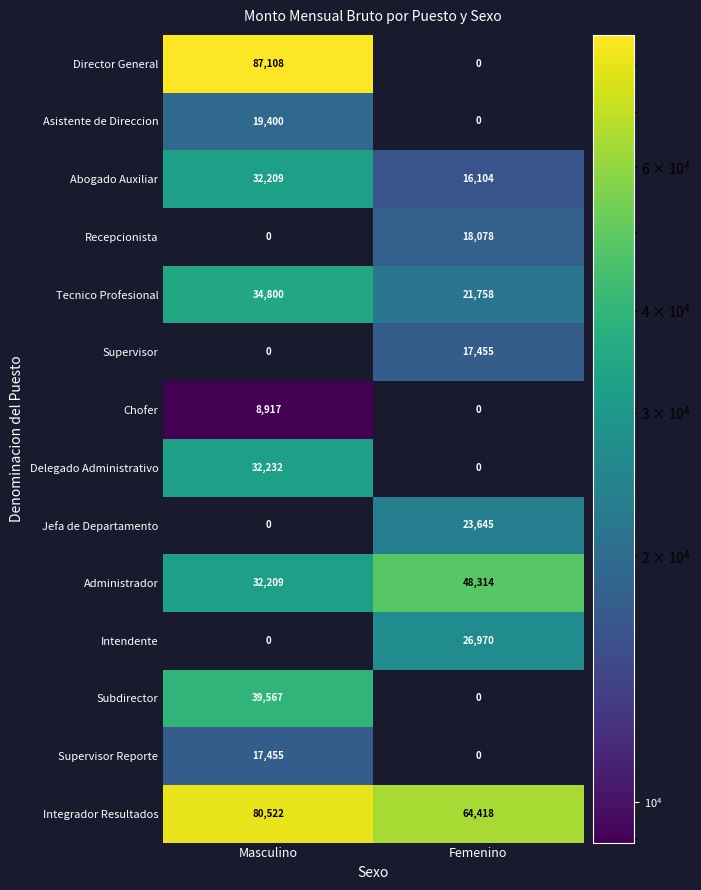

Which label corresponds to the smallest value in the chart?

Masculino